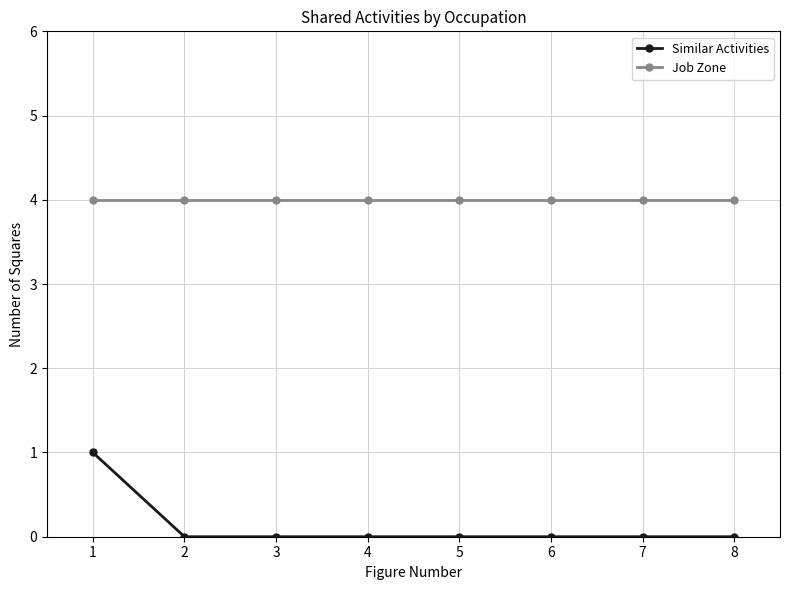

What is the spread (max minus min) of values at 3?

4